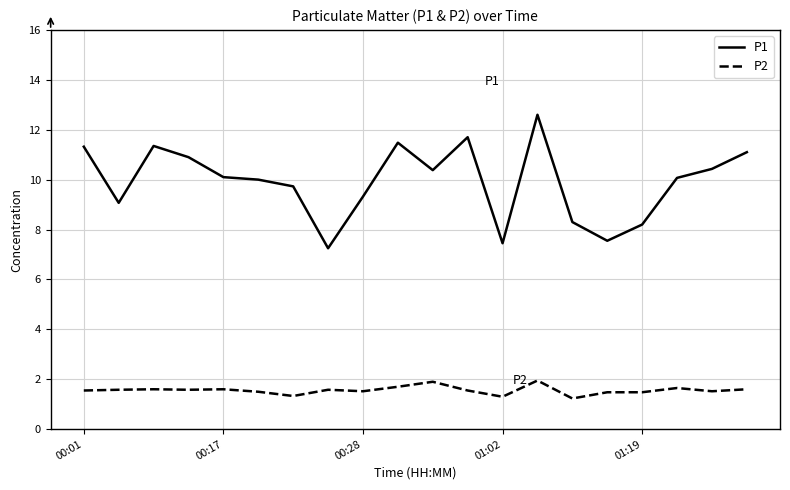

True or false: P2 and P1 cross at least once.

False